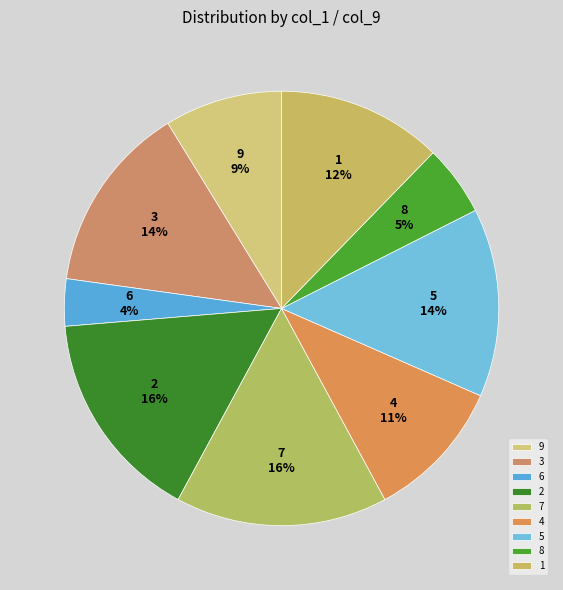

Does 3 account for over 50% of the chart?

No